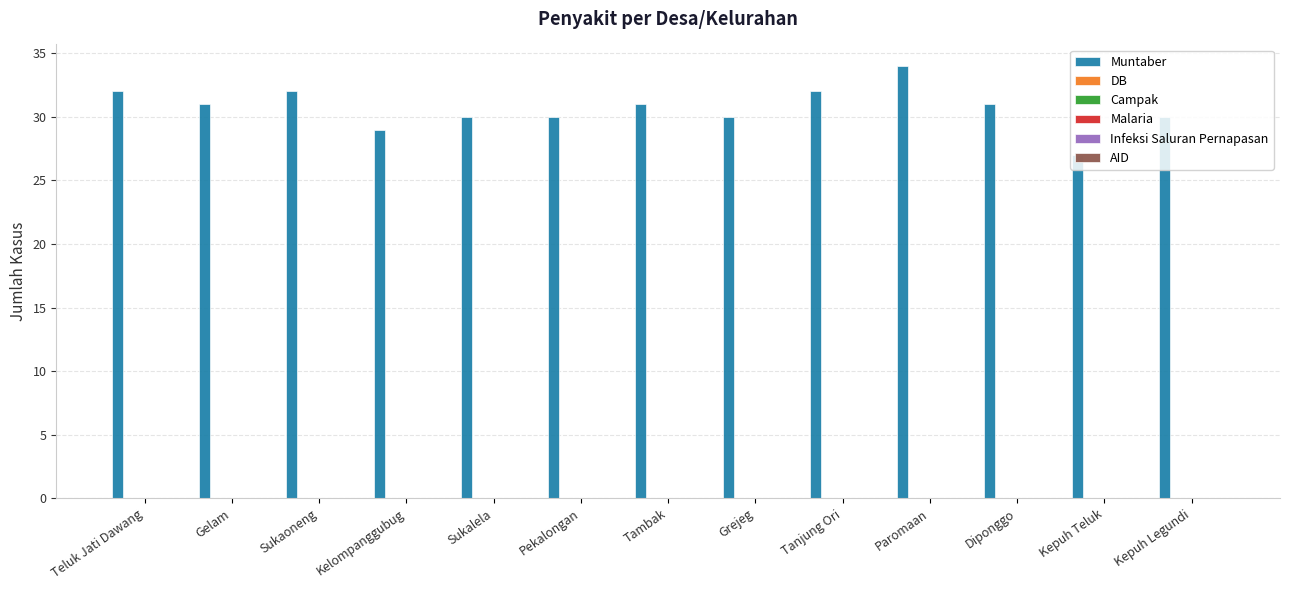

What is the sum of all values?

399